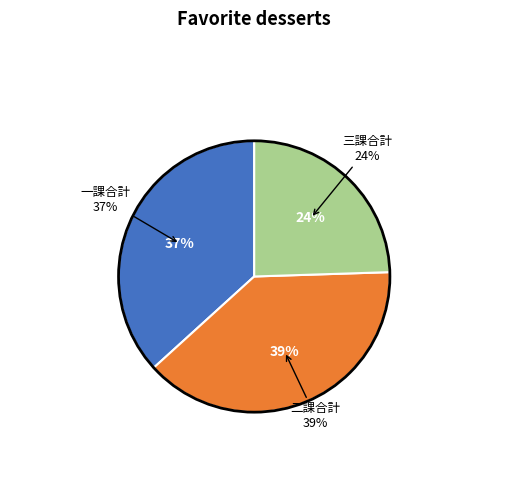

Do 二課合計 and 一課合計 together represent more than half of the pie?

Yes